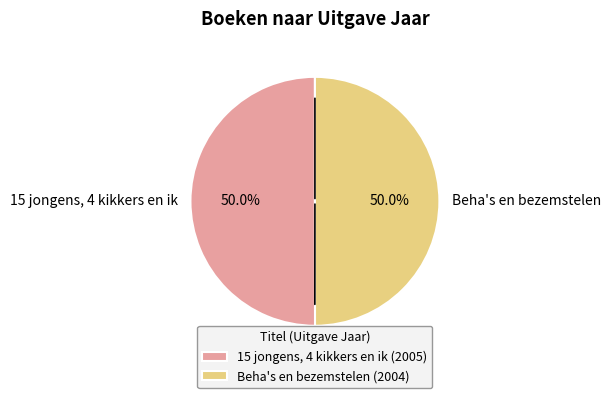

Count the number of slices in the pie.

2